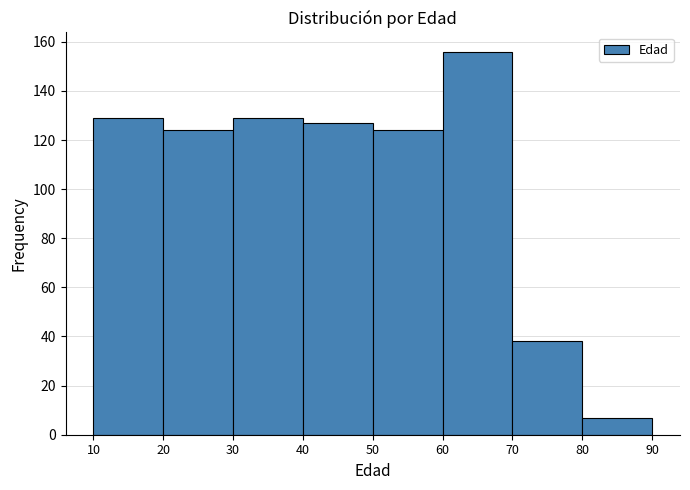

Which range on the x-axis has the tallest bar?

60 to 70